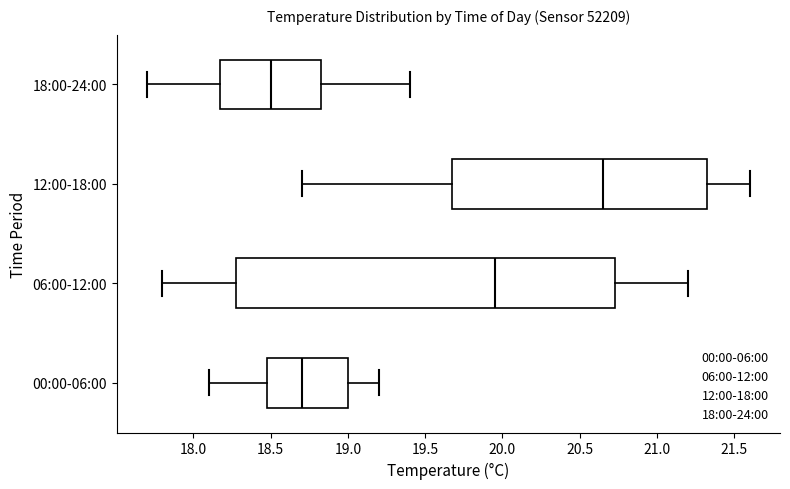

Which box has the furthest to the right median line?

12:00-18:00